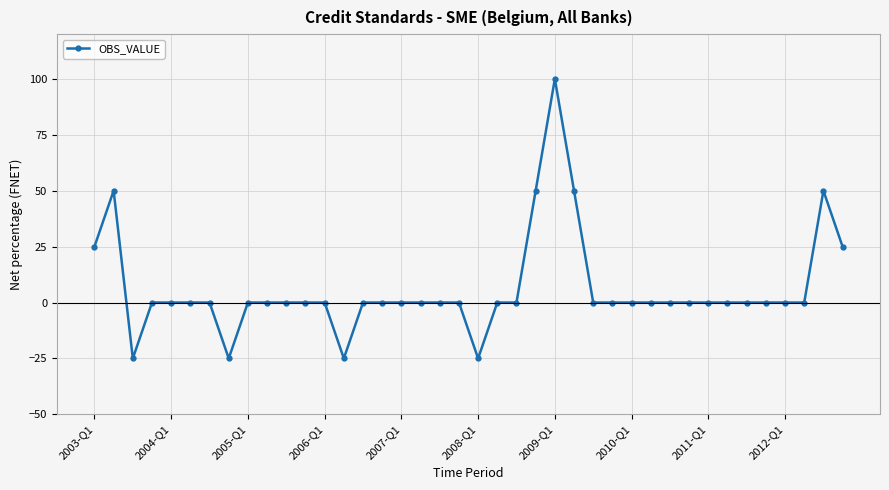

Is this an area chart (filled region under the line)?

No